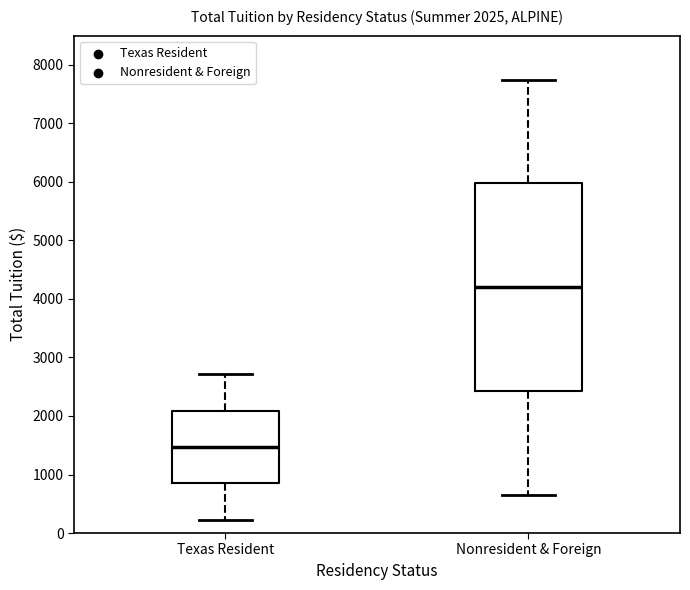

Which box's median line is the lowest?

Texas Resident